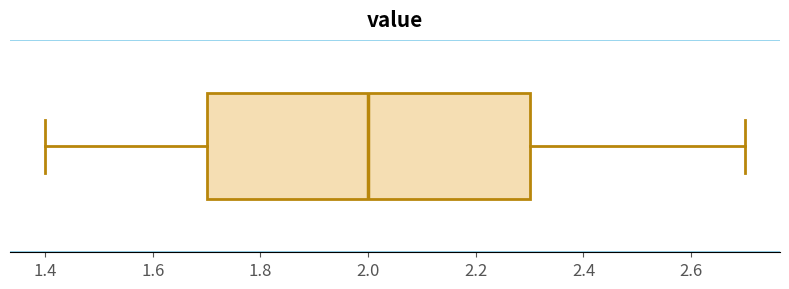

Transcribe this box plot: give where the median line is, the range the box spans, and where the two whiskers end, as read against the x-axis. The values are not printed on the chart, so give them approximately, as read against the axis.

median 2.0, box 1.7 to 2.3, whiskers 1.4 to 2.7